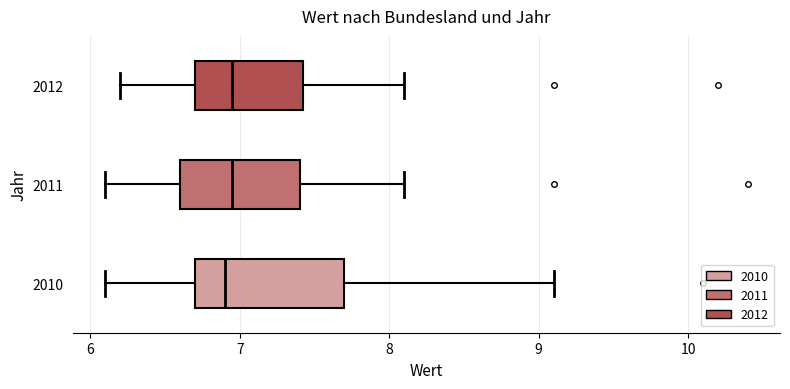

Reading bottom to top, read every box against the x-axis: the position of its median line, the range the box covers, and the ends of its whiskers. The values are not printed on the chart, so give them approximately, as read against the axis.

2010: median 6.9, box 6.7 to 7.7, whiskers 6.1 to 9.1
2011: median 7.0, box 6.6 to 7.4, whiskers 6.1 to 8.1
2012: median 7.0, box 6.7 to 7.4, whiskers 6.2 to 8.1